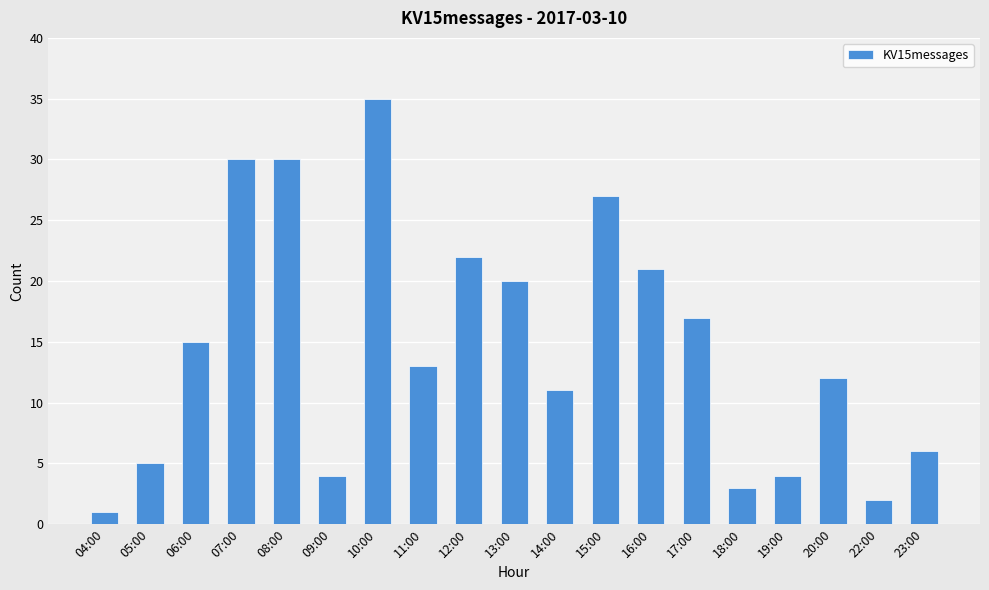

What is the average value?

15